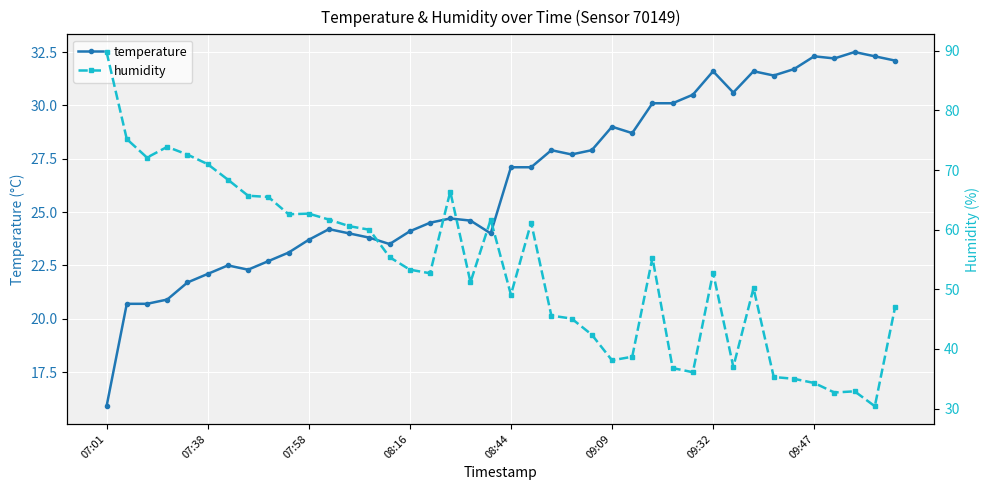

Which series has the largest total across all categories?

humidity